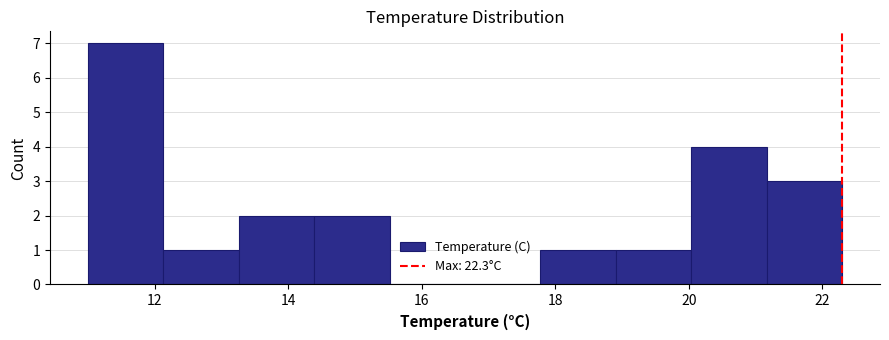

Reading left to right, transcribe this chart: for each bar, give the range it covers on the x-axis and its height. Neither the bar edges nor the heights are printed on the chart, so give them approximately, as read against the axes.

11.0 to 12.2: 7
12.2 to 13.2: 1
13.2 to 14.4: 2
14.4 to 15.6: 2
15.6 to 16.6: 0
16.6 to 17.8: 0
17.8 to 19.0: 1
19.0 to 20.0: 1
20.0 to 21.2: 4
21.2 to 22.4: 3